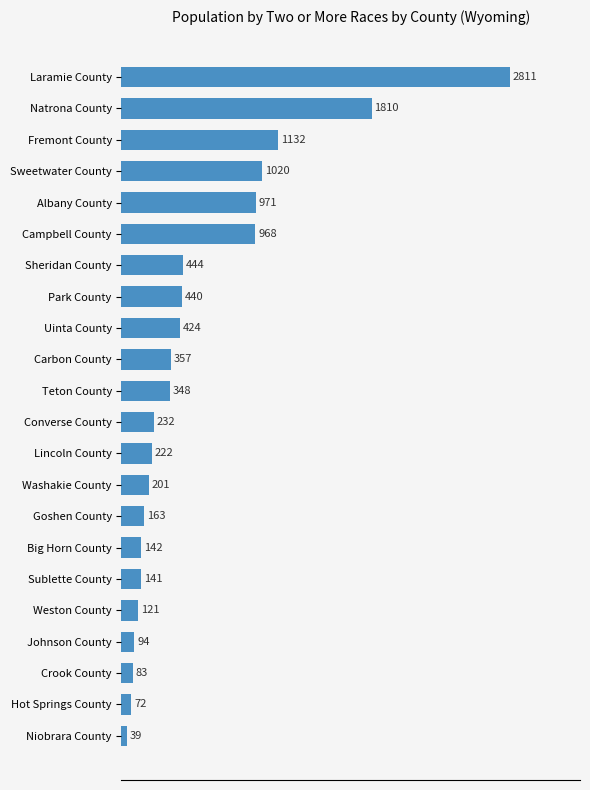

What is the smallest value displayed?

39